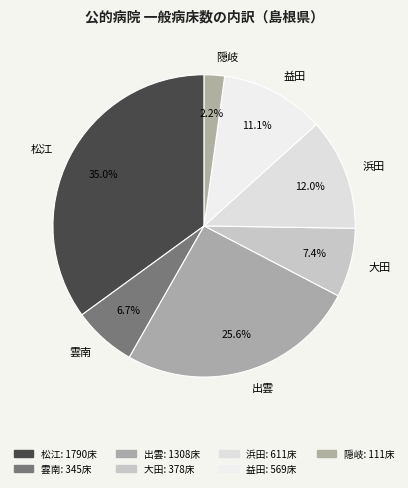

The 大田 slice represents 7% of the pie. True or false?

True